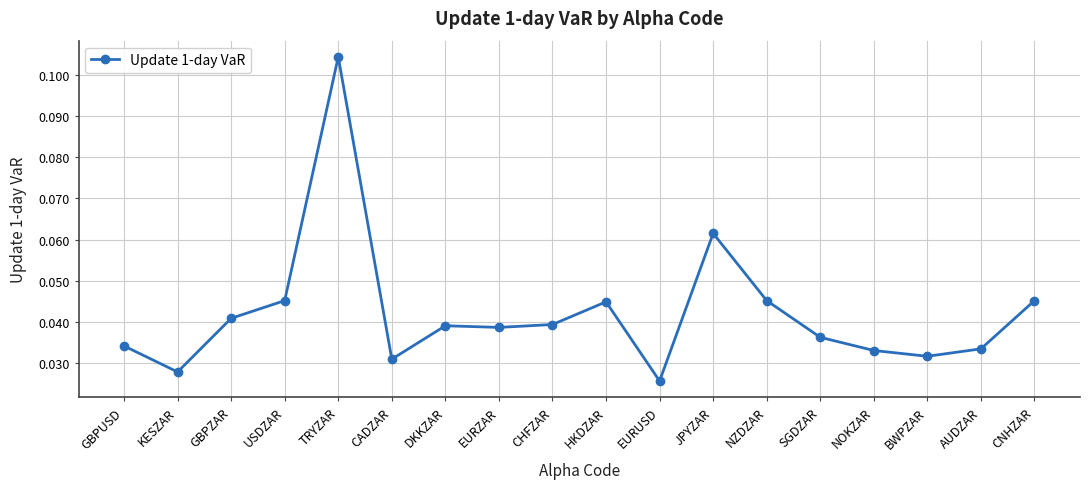

At which category does the data reach its first local valley?

KESZAR